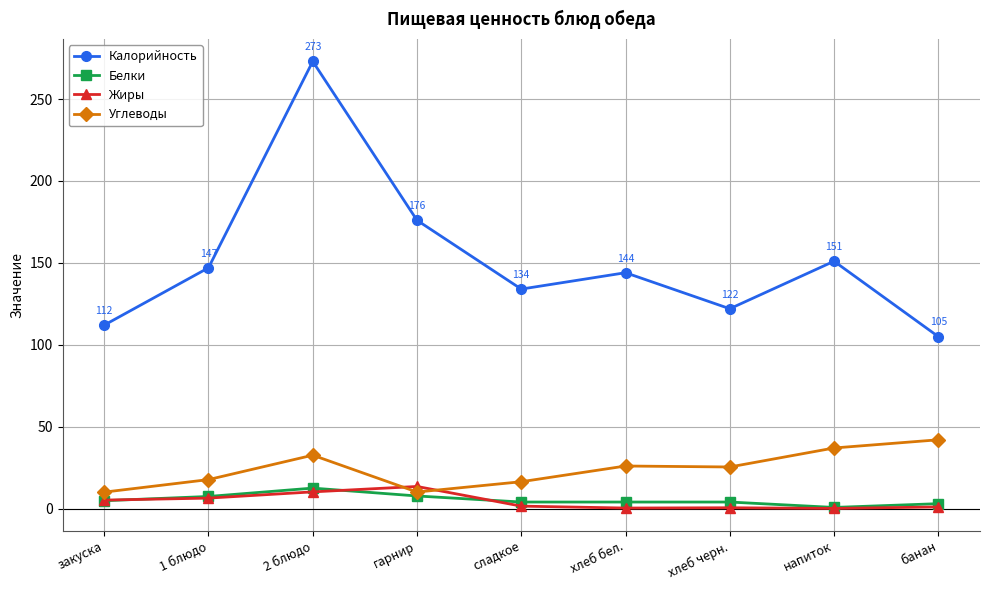

At which category is the sum across all series the highest?

2 блюдо